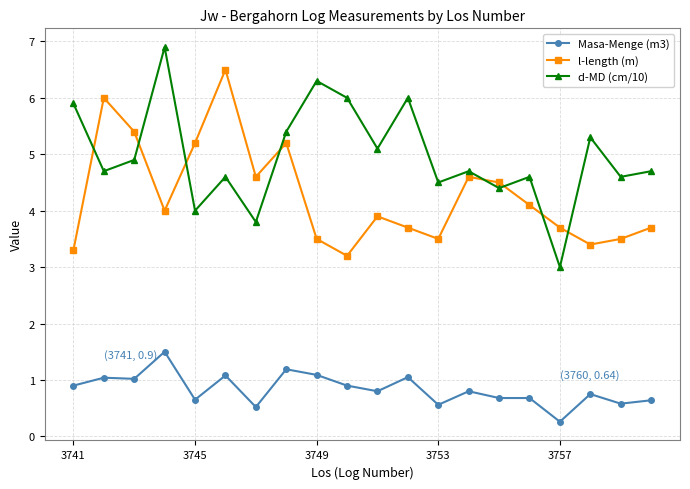

Which series has the largest total across all categories?

d-MD (cm/10)